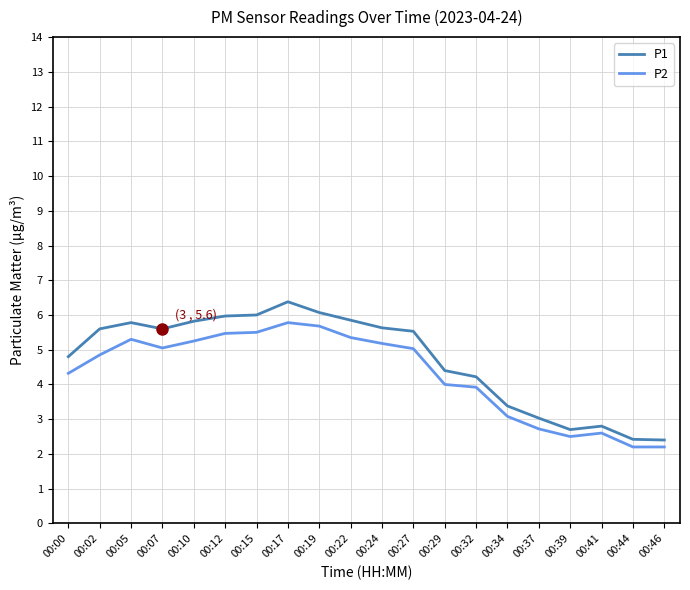

What is the maximum value for P2?

5.8